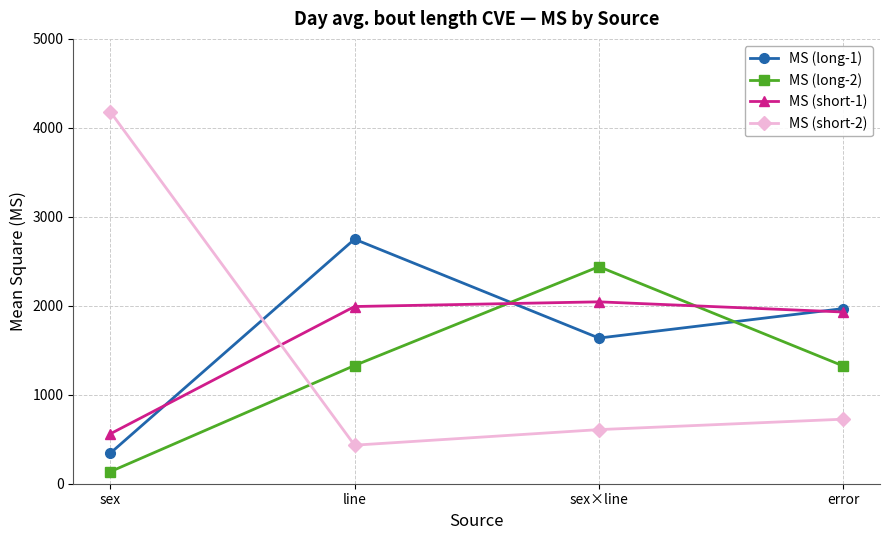

Is the value of MS (short-2) at sex greater than the value of MS (short-1) at line?

Yes